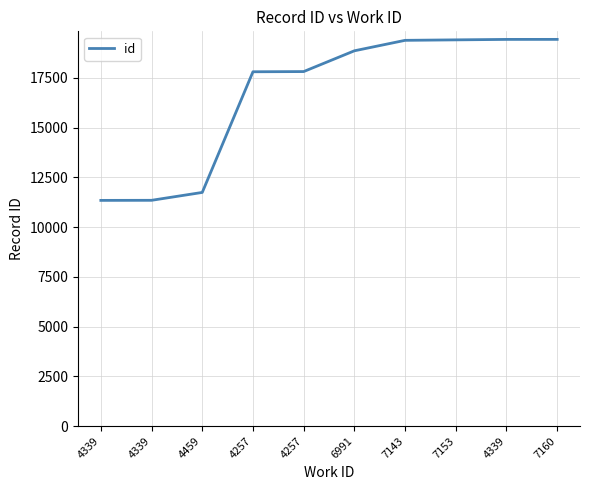

True or false: the data has more than 0 interior local peaks.

False